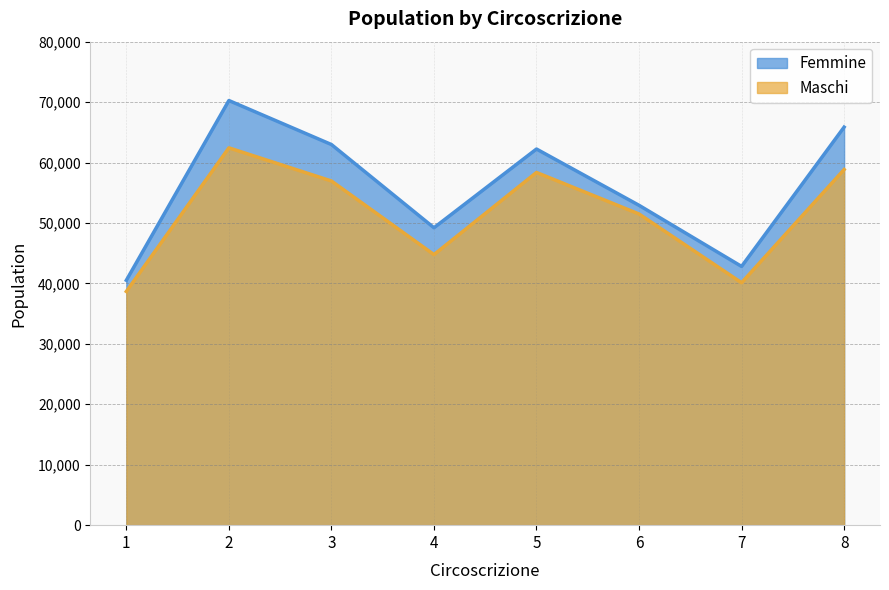

Is it true that Maschi equals 38667 at 1?

True